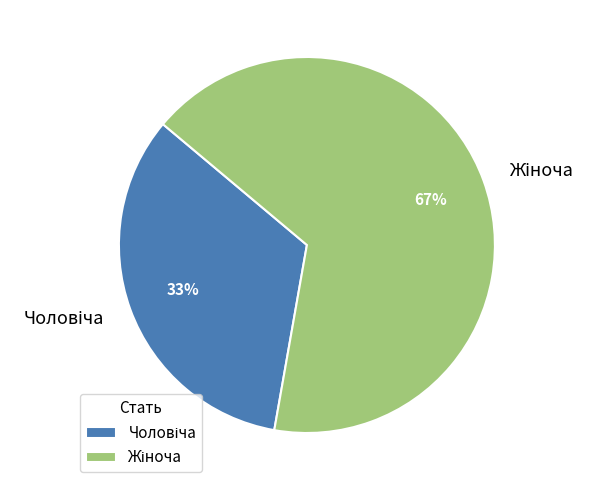

Does any single category account for the majority?

Yes